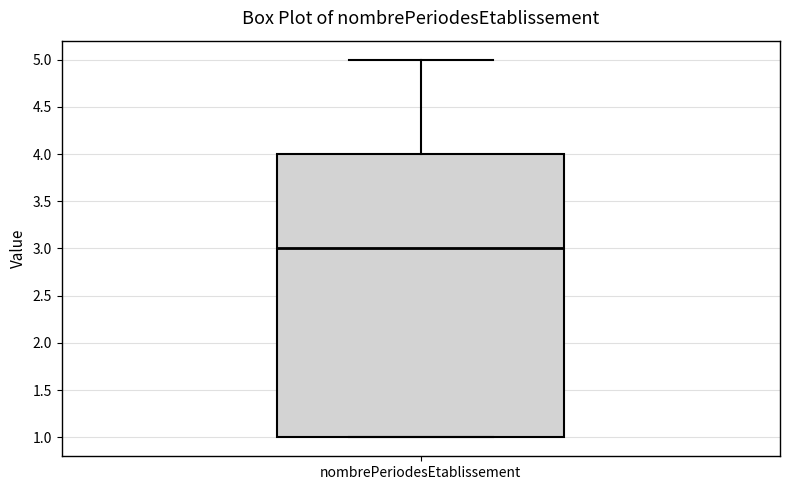

Transcribe this box plot: give where the median line is, the range the box spans, and where the two whiskers end, as read against the y-axis. The values are not printed on the chart, so give them approximately, as read against the axis.

median 3, box 1 to 4, whiskers 1 to 5